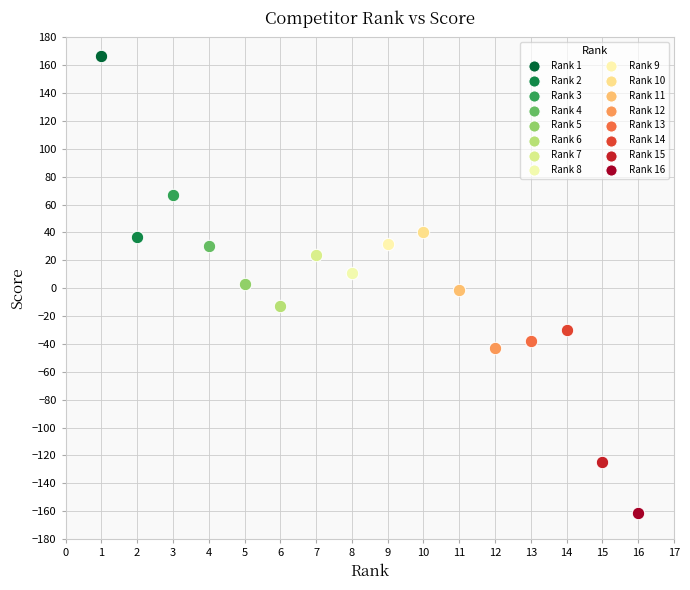

Which series contains the lowest Y value?

Rank 16